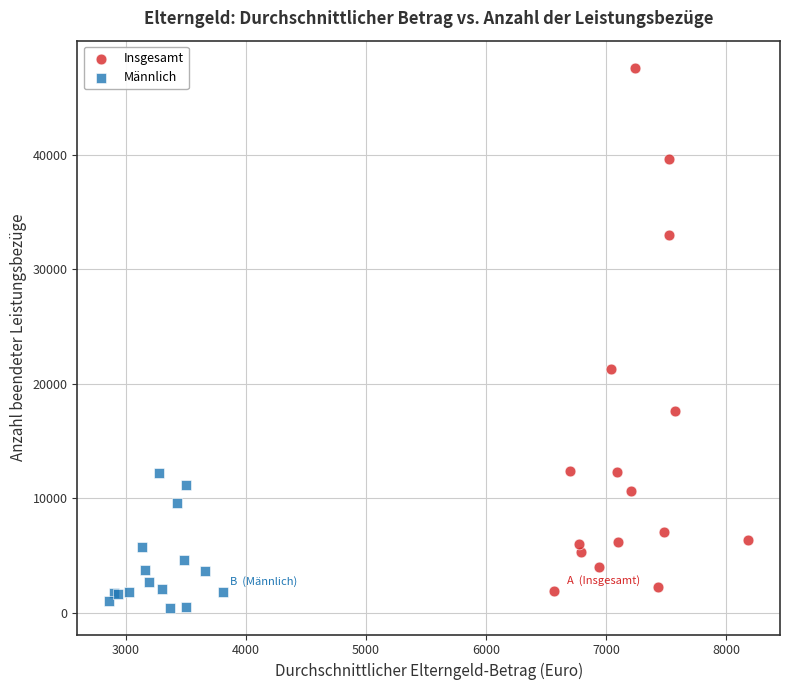

Which series contains the highest Y value?

Insgesamt